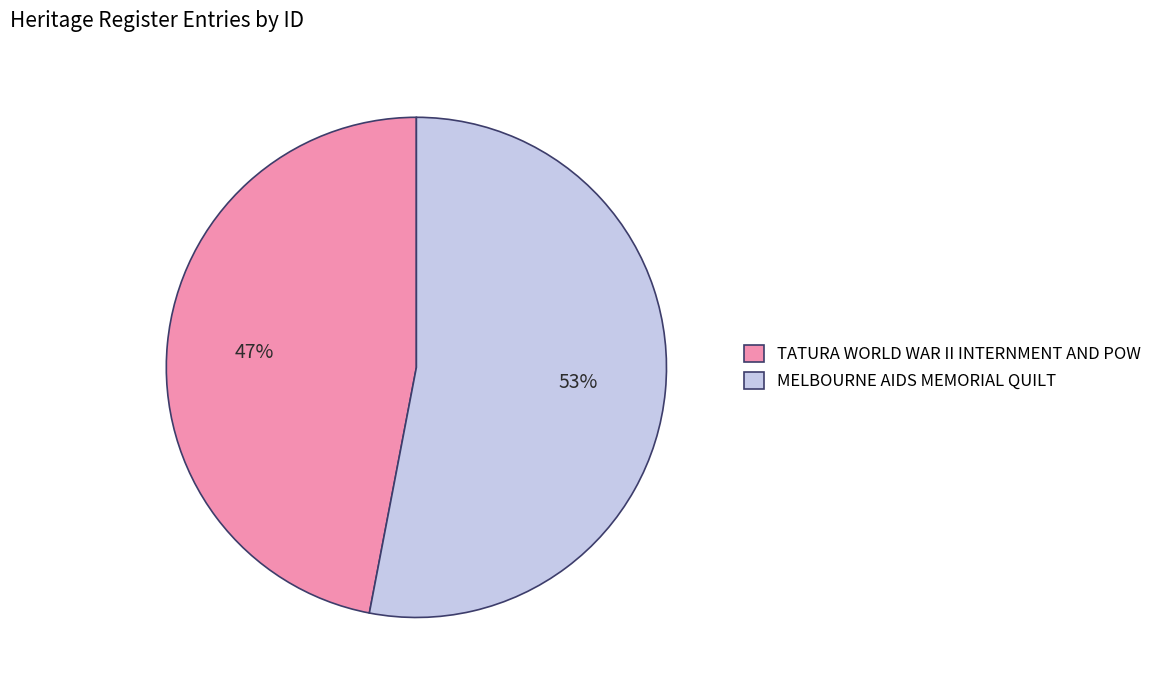

To the nearest percent, what is the average slice percentage?

50%